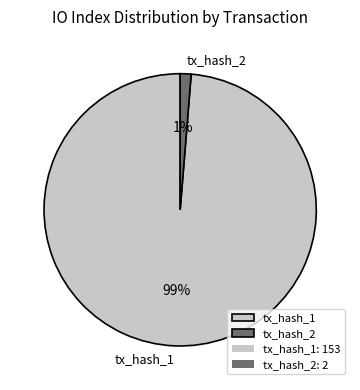

How many segments does this pie chart have?

2